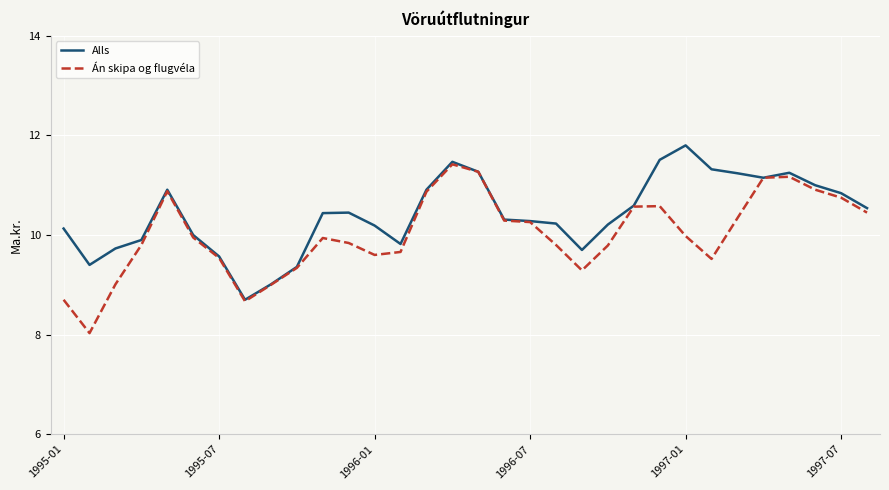

Which series has the largest total across all categories?

Alls